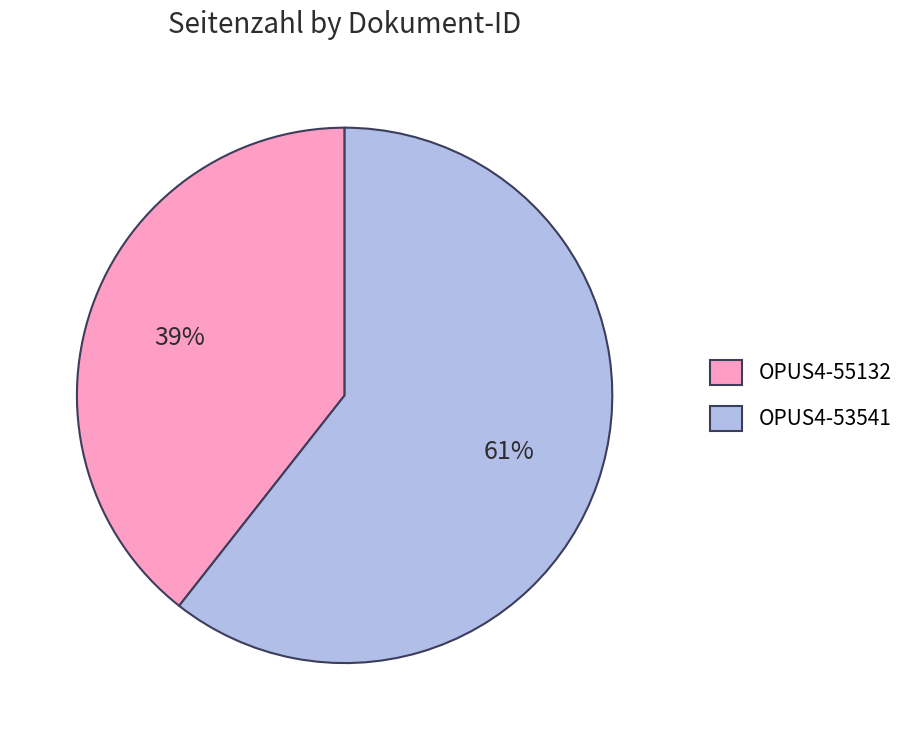

Count the number of slices in the pie.

2